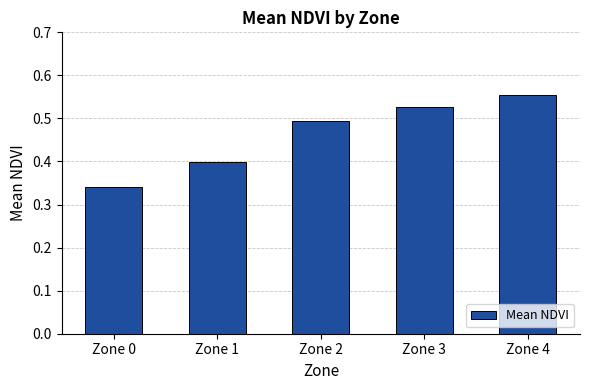

What is the sum of the values at Zone 3 and Zone 4?

1.1